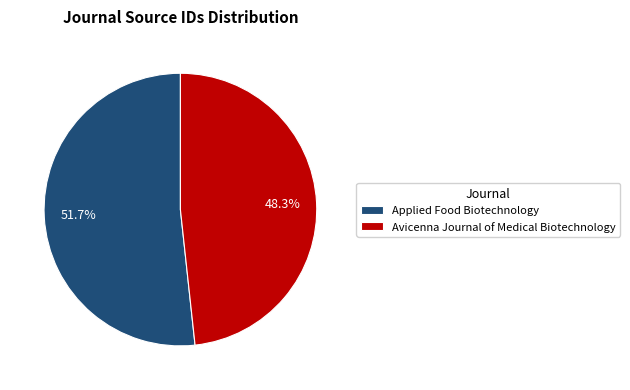

Count the number of slices in the pie.

2